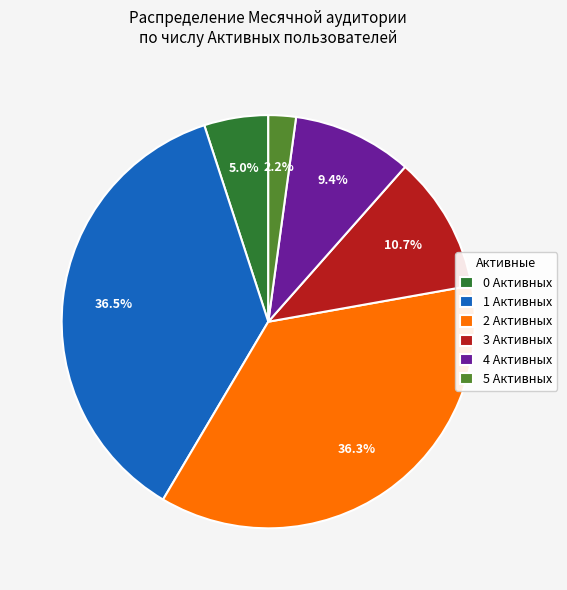

How many slices are in this pie chart?

6